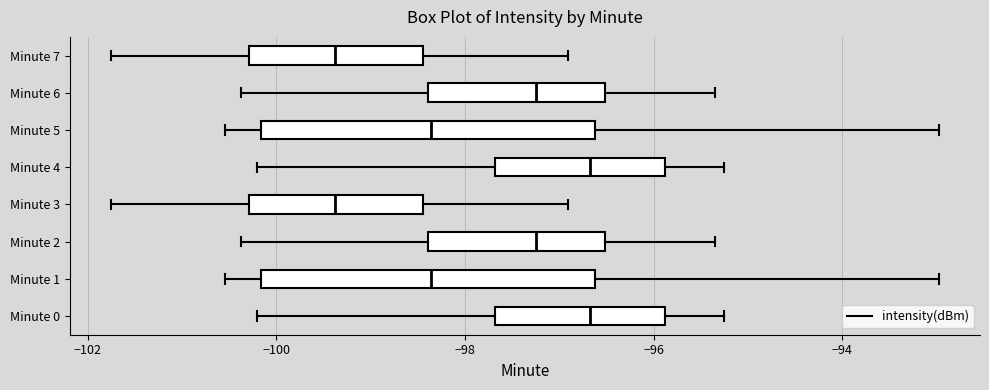

Reading bottom to top, transcribe this box plot: for each box, give where its median line is, the range the box spans, and where its two whiskers end, as read against the x-axis. The values are not printed on the chart, so give them approximately, as read against the axis.

Minute 0: median -96.6, box -97.6 to -95.8, whiskers -100.2 to -95.2
Minute 1: median -98.4, box -100.2 to -96.6, whiskers -100.6 to -93.0
Minute 2: median -97.2, box -98.4 to -96.6, whiskers -100.4 to -95.4
Minute 3: median -99.4, box -100.2 to -98.4, whiskers -101.8 to -97.0
Minute 4: median -96.6, box -97.6 to -95.8, whiskers -100.2 to -95.2
Minute 5: median -98.4, box -100.2 to -96.6, whiskers -100.6 to -93.0
Minute 6: median -97.2, box -98.4 to -96.6, whiskers -100.4 to -95.4
Minute 7: median -99.4, box -100.2 to -98.4, whiskers -101.8 to -97.0